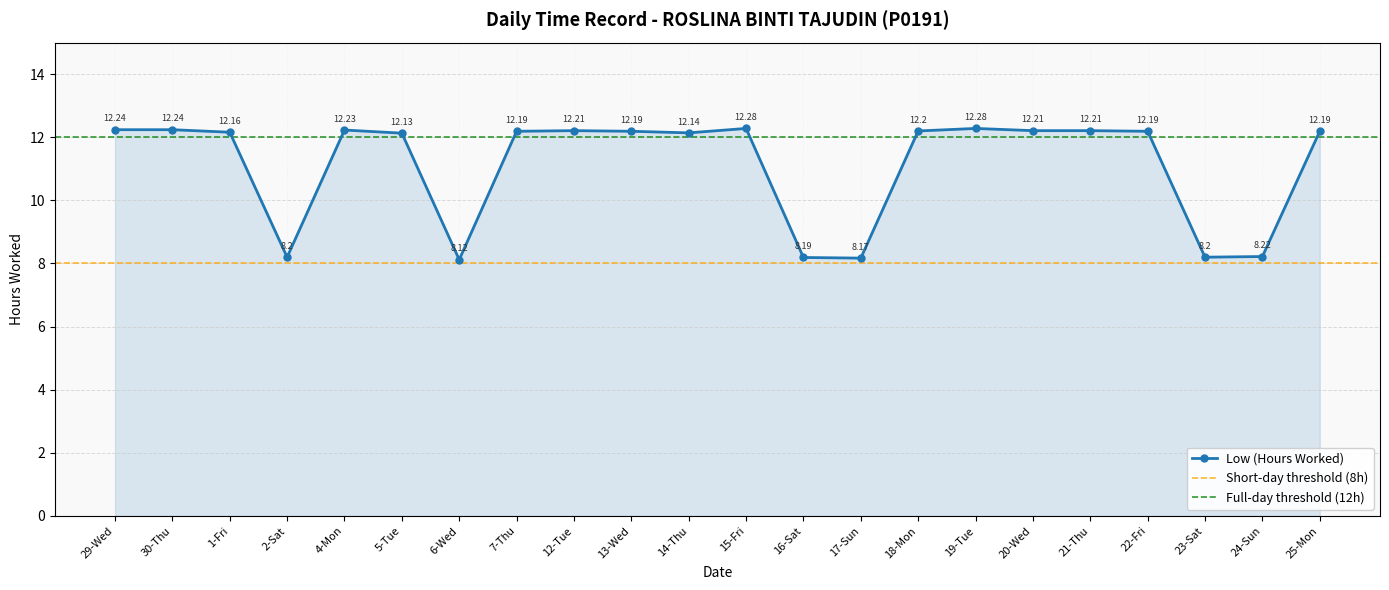

Which category has the lowest value across all series?

6-Wed